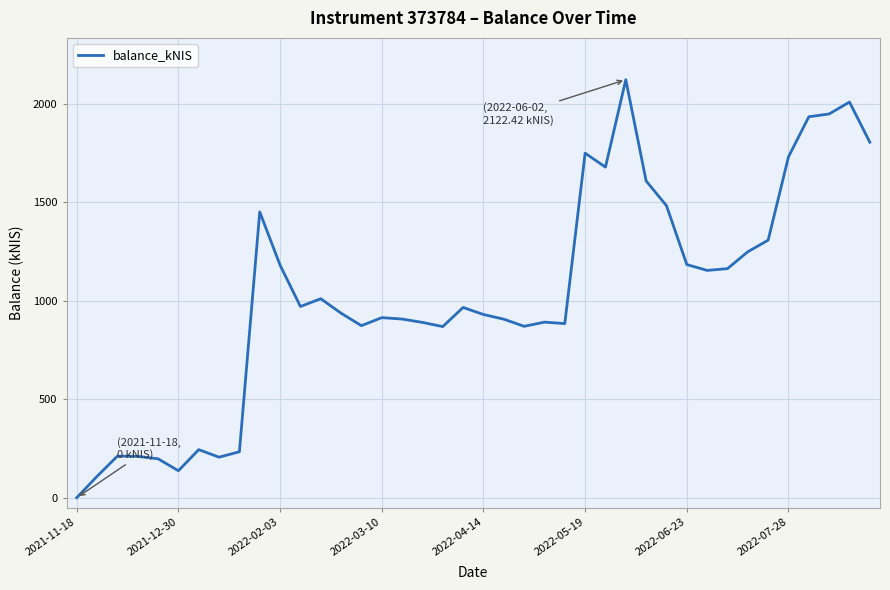

How many lines are shown in the chart?

1